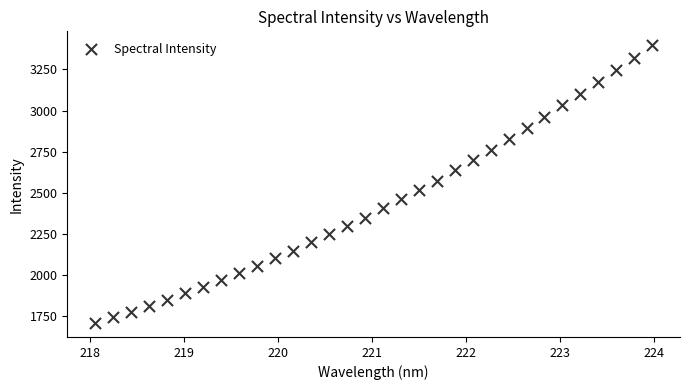

What is the range of Y values (max minus min)?

1691.4